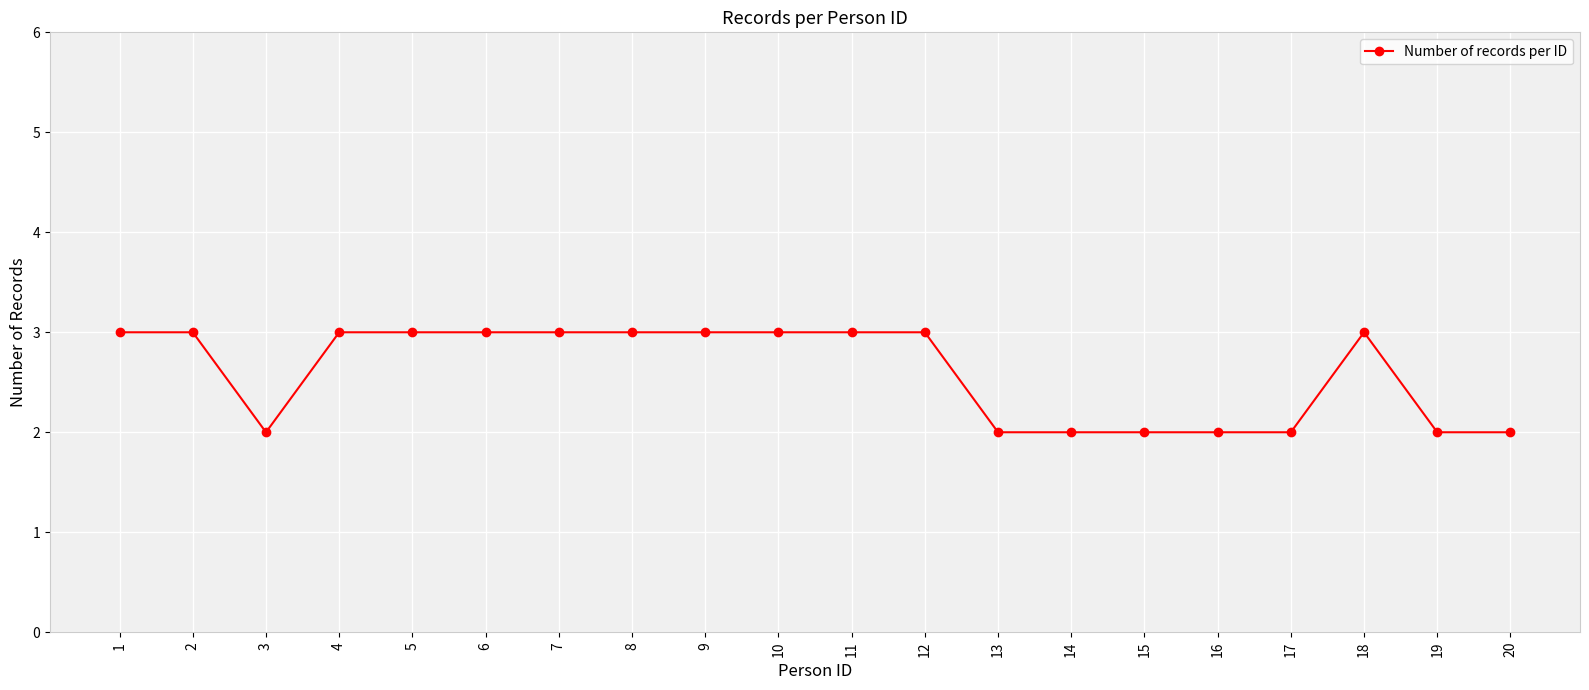

Count the number of categories in the chart.

20